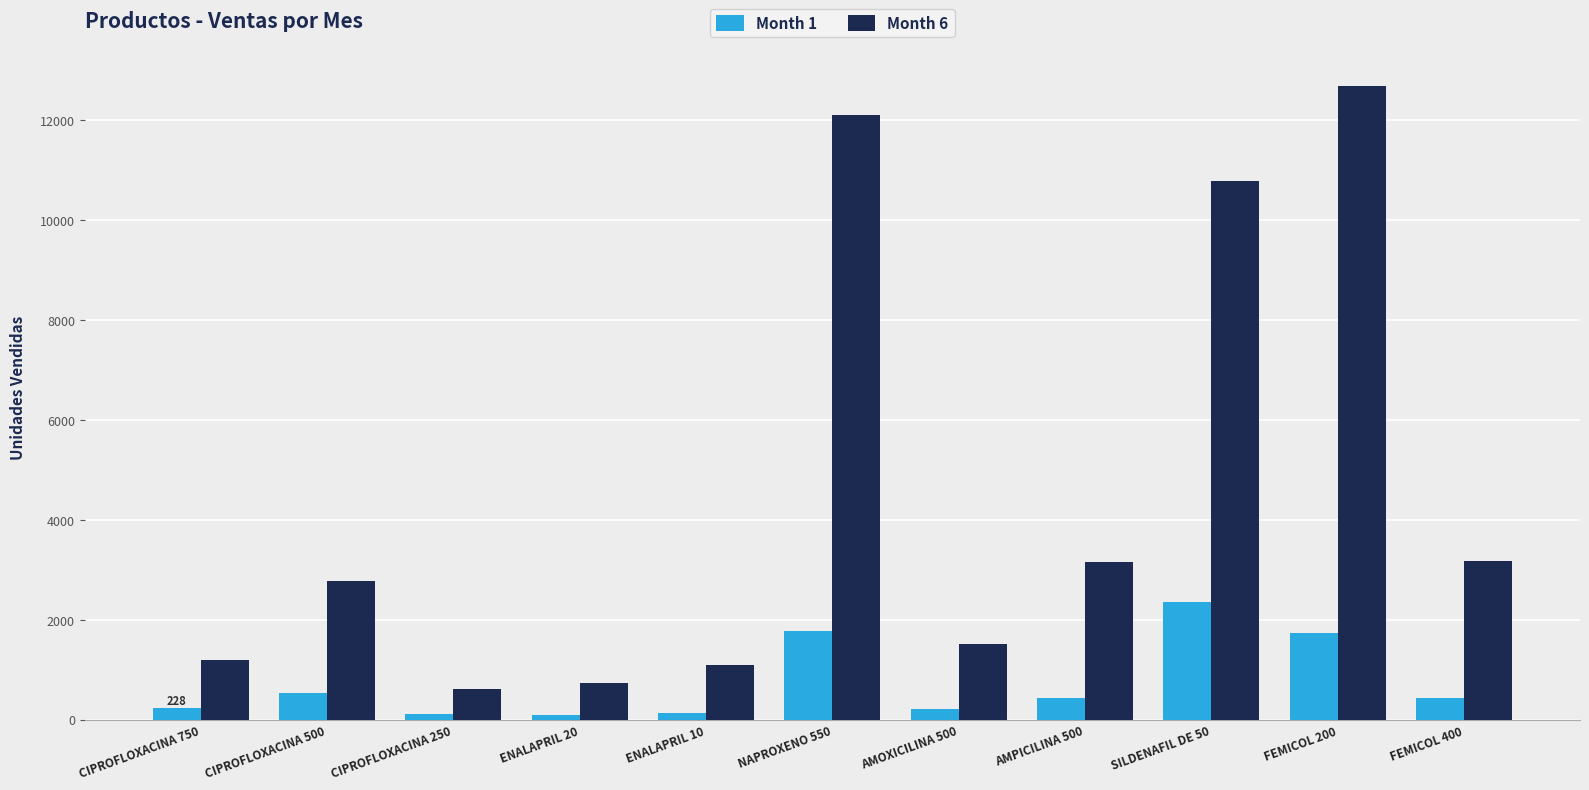

Which series has the widest spread of values?

Month 6